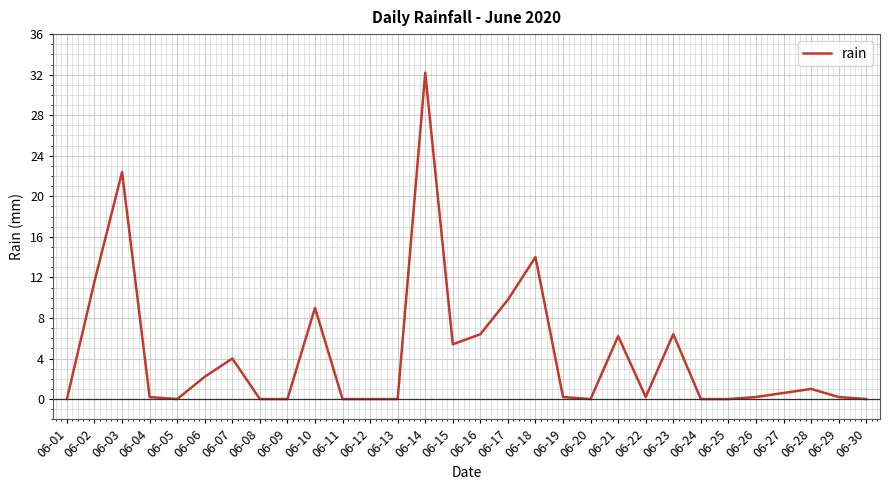

Between 06-14 and 06-06, which is larger?

06-14